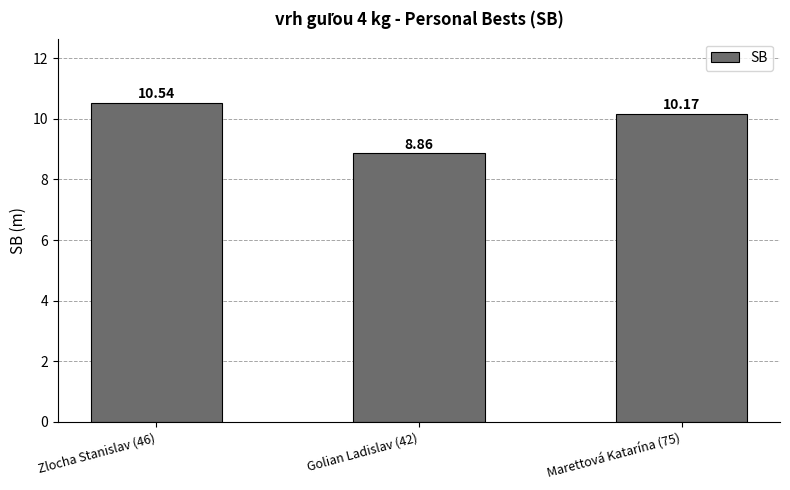

What is the value of the 1st bar from the left?

10.5